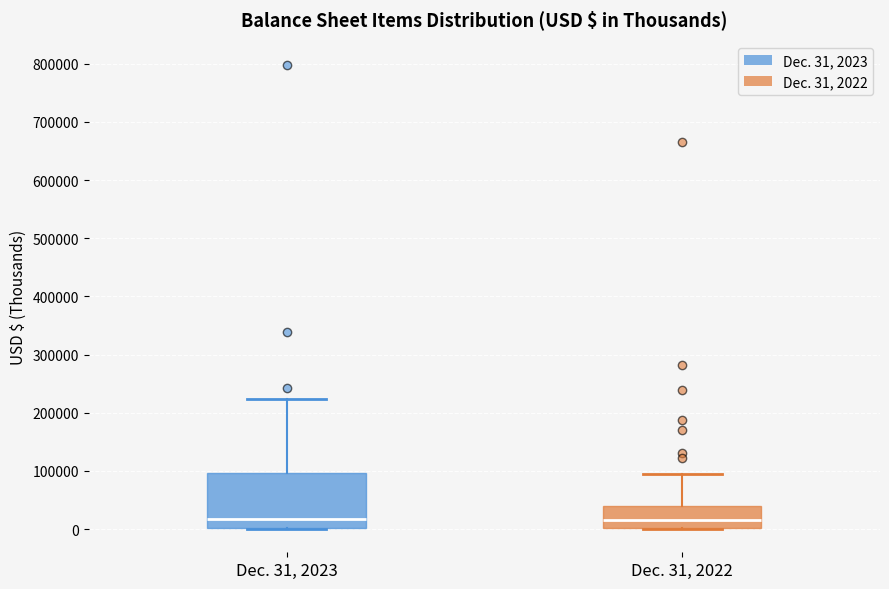

Where is the lower edge of the box for Dec. 31, 2022 on the y-axis? The values are not printed on the chart, so give them approximately, as read against the axis.

0